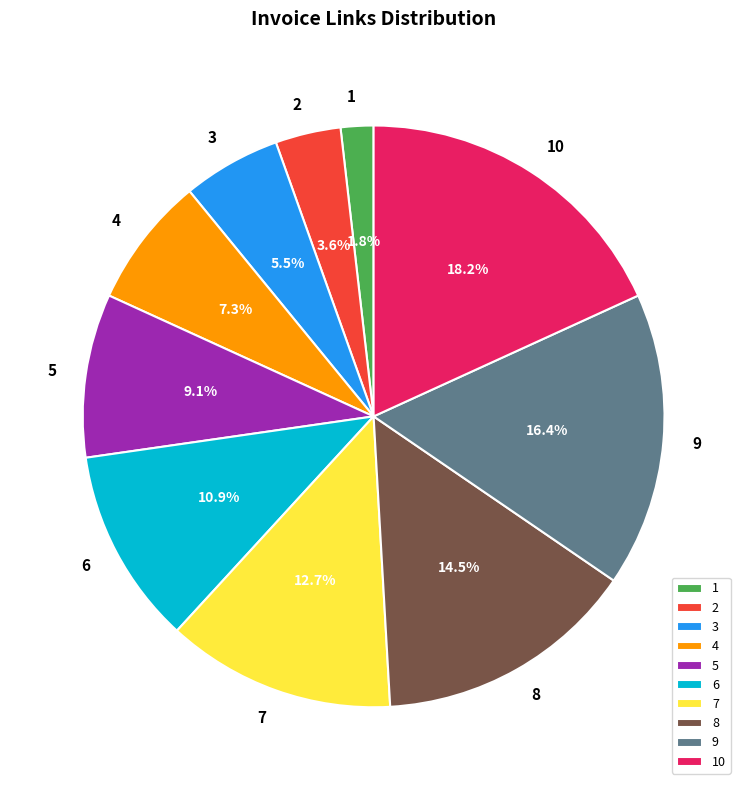

Does 7 represent more than half of the total?

No